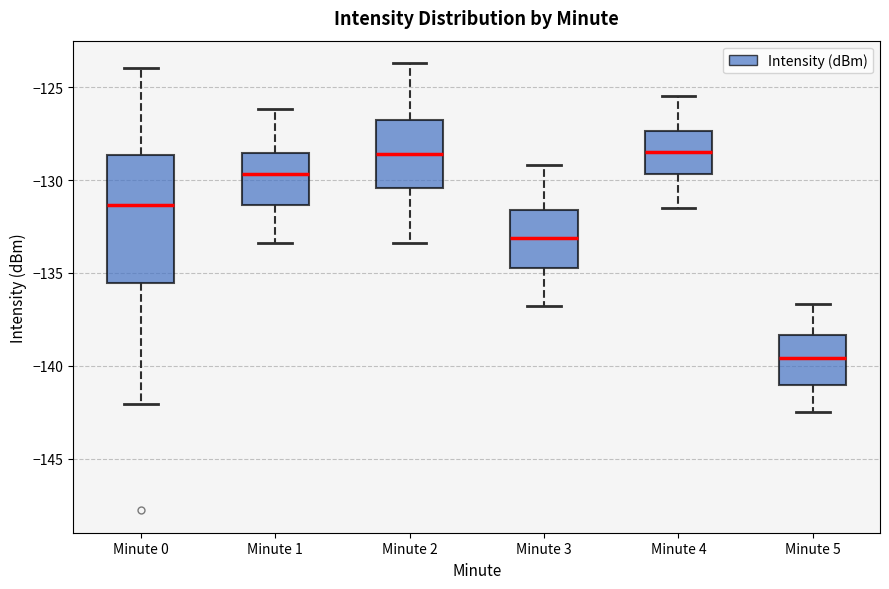

Which box is the tallest, from its lower edge to its upper edge?

Minute 0